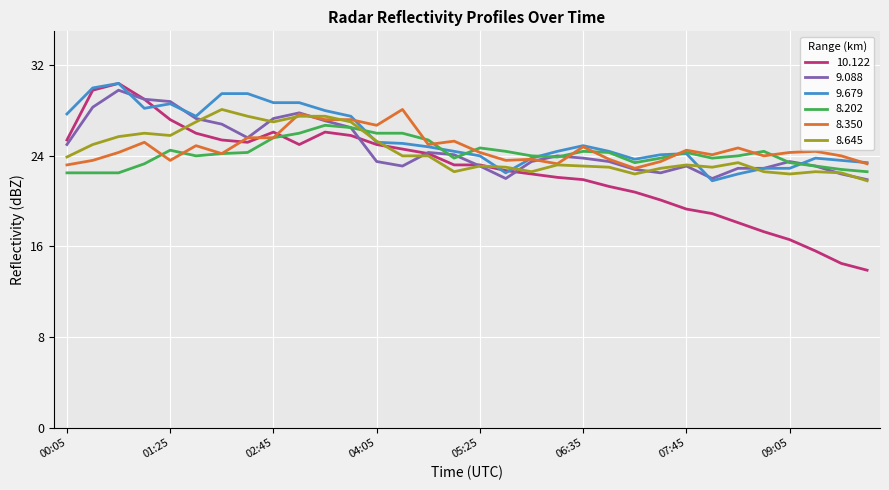

Which series has the widest spread of values?

10.122